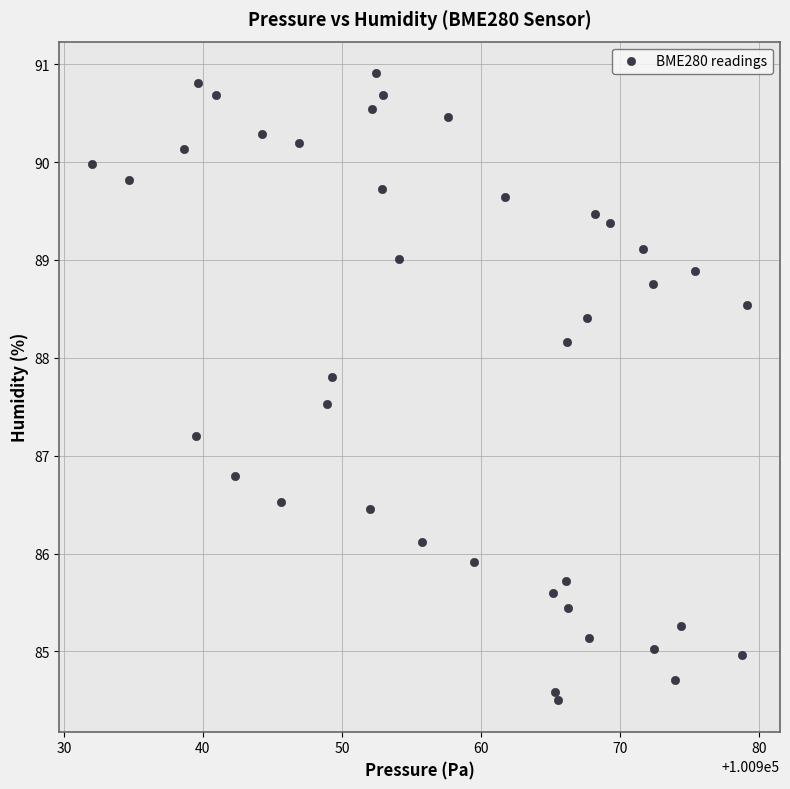

What is the range of Y values (max minus min)?

6.4